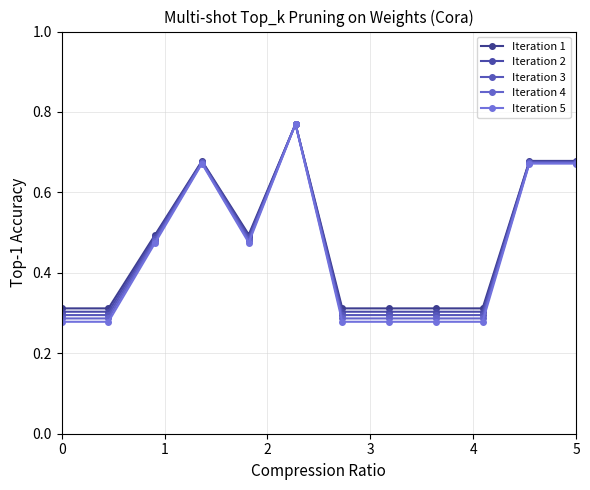

How many series are shown in this chart?

5